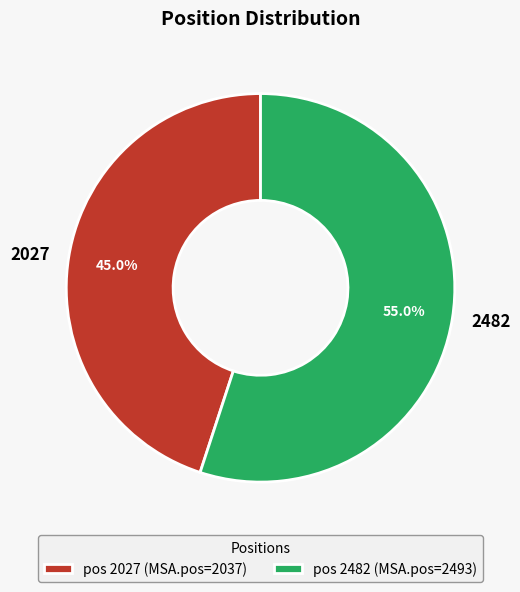

Is it true that 2027 is 45% of the pie?

True